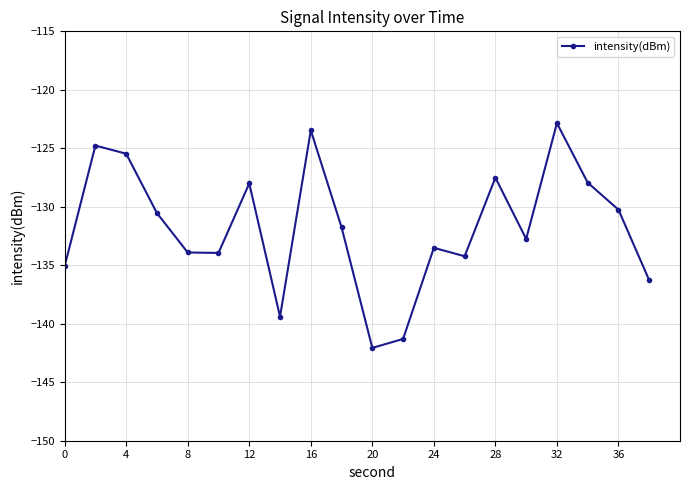

What is the sum of all values?

-2635.0